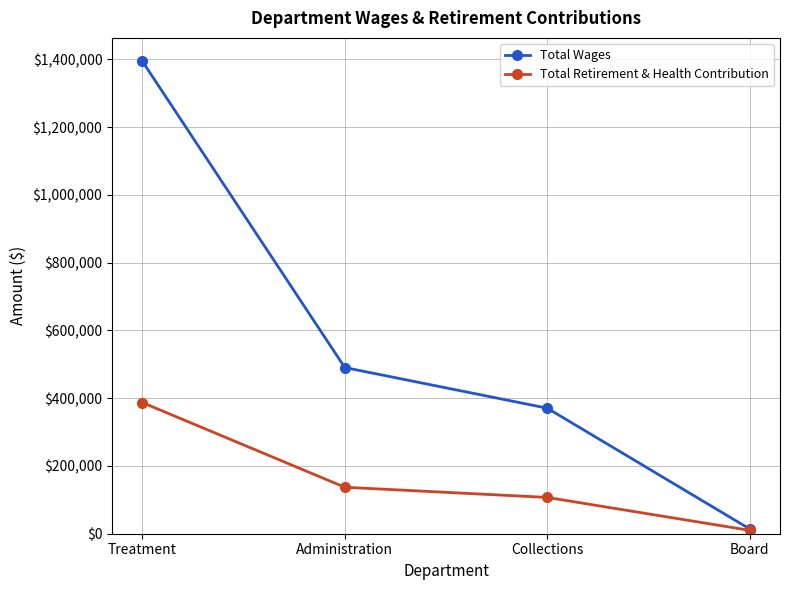

What is the greatest value displayed?

1393826